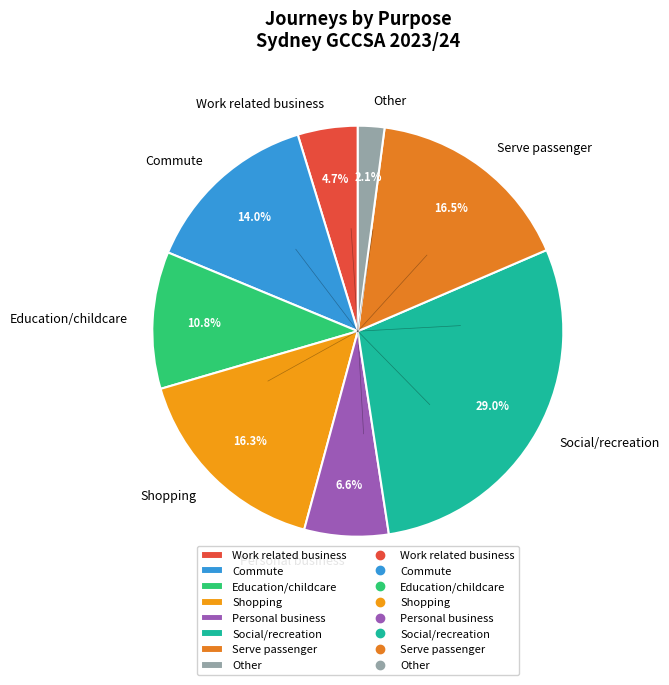

Does any single category account for the majority?

No